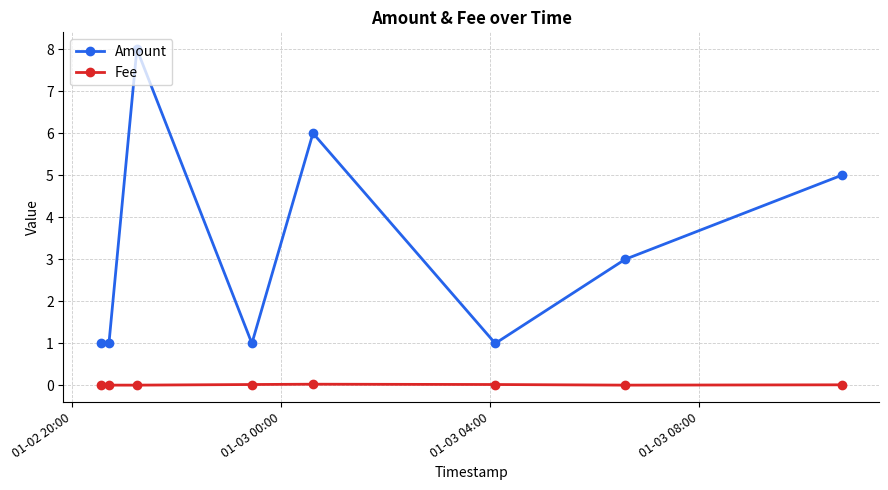

Which series has the largest total across all categories?

Amount